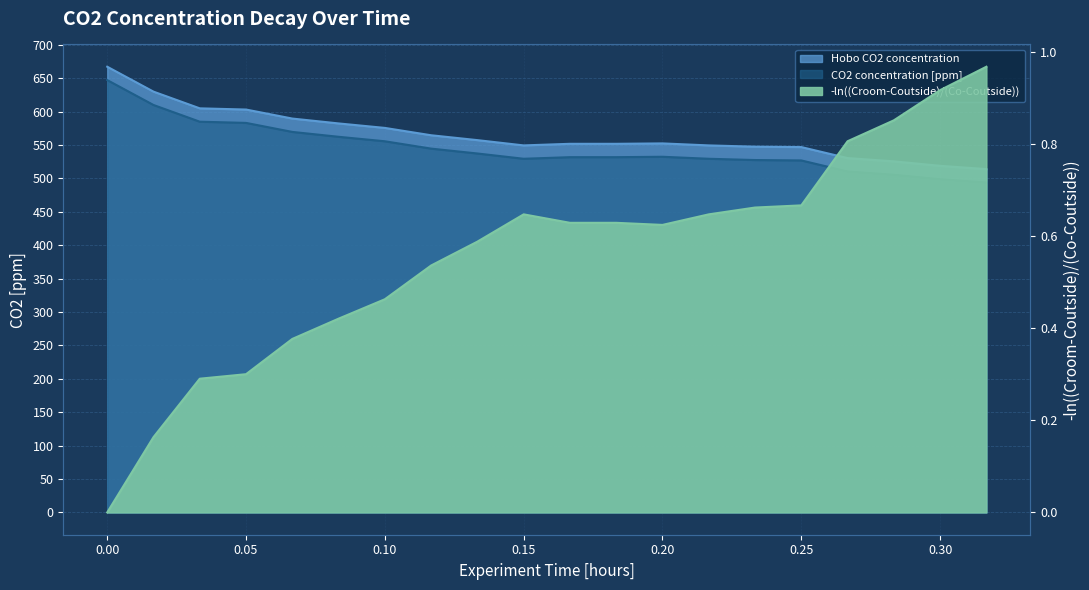

What are all the series names shown in the legend?

Hobo CO2 concentration, CO2 concentration [ppm], -ln((Croom-Coutside)/(Co-Coutside))